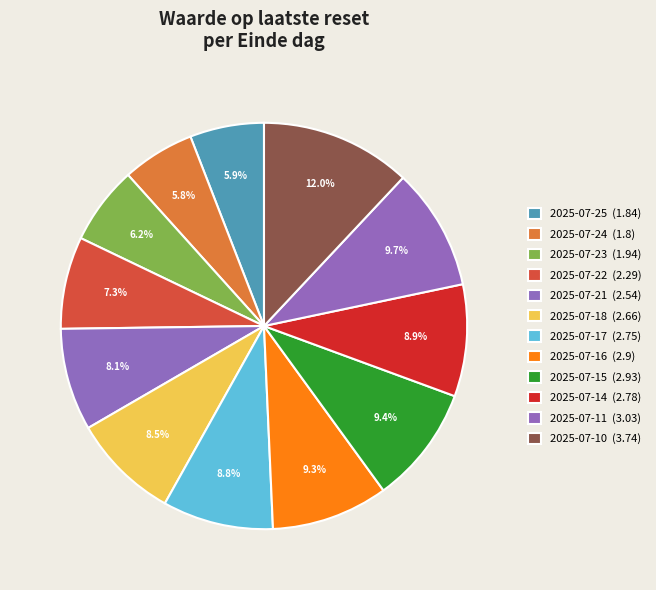

To the nearest percent, what is the average slice percentage?

8%